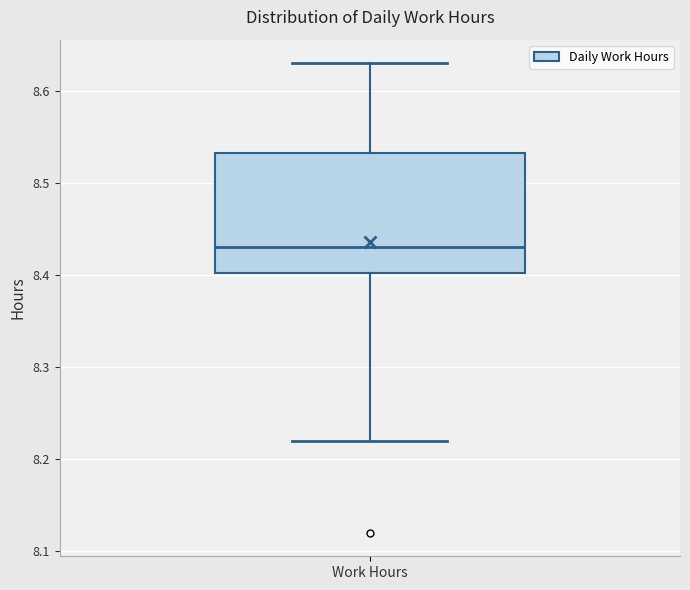

Read this box plot against the y-axis: the position of the median line, the range covered by the box, and the ends of both whiskers. The values are not printed on the chart, so give them approximately, as read against the axis.

median 8.43, box 8.40 to 8.53, whiskers 8.22 to 8.63